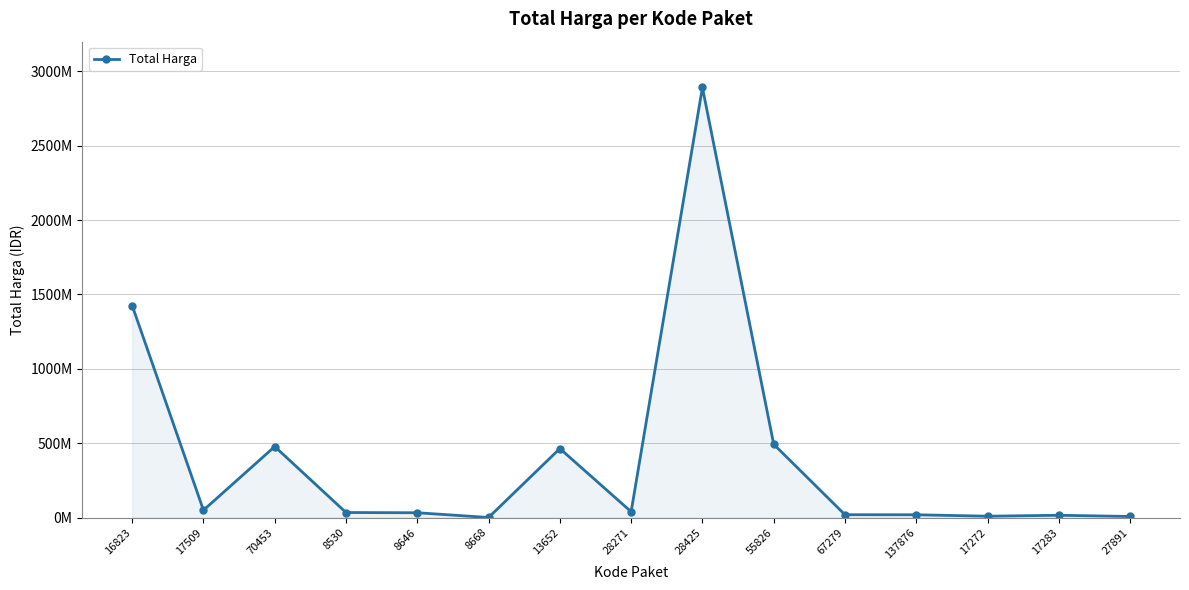

How many points are higher than both their immediate neighbors (excluding endpoints)?

4